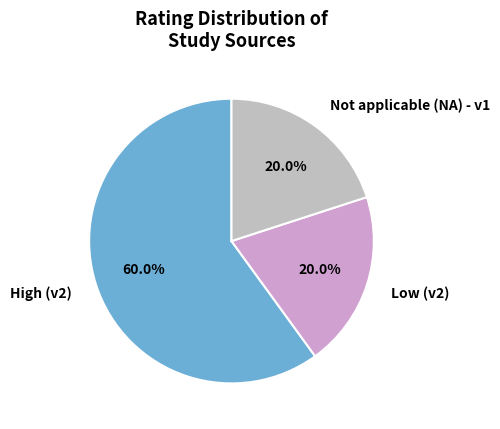

What is the largest slice in the pie chart?

High (v2)